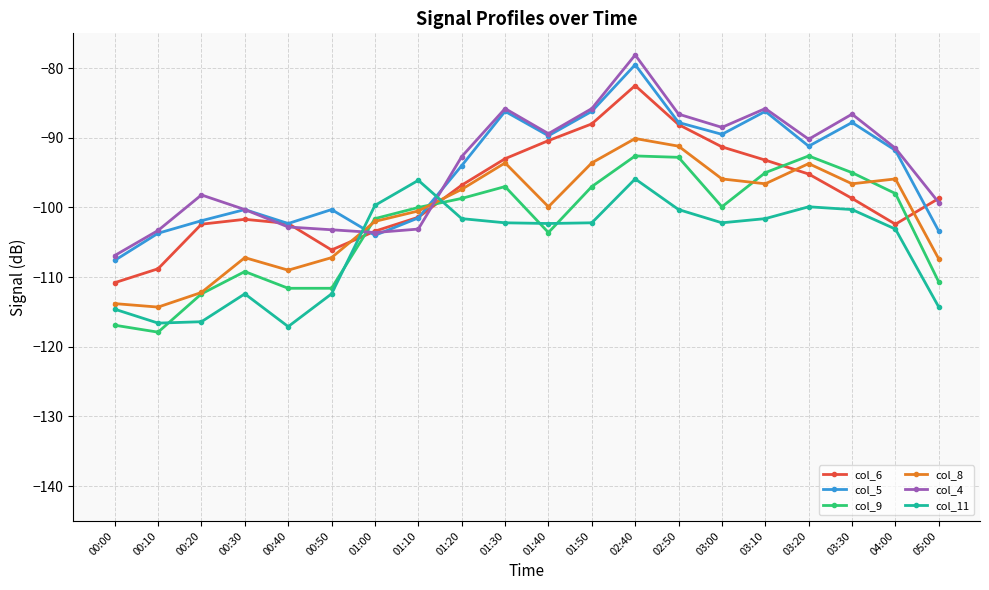

What is the label of the 13th point from the left?

02:40